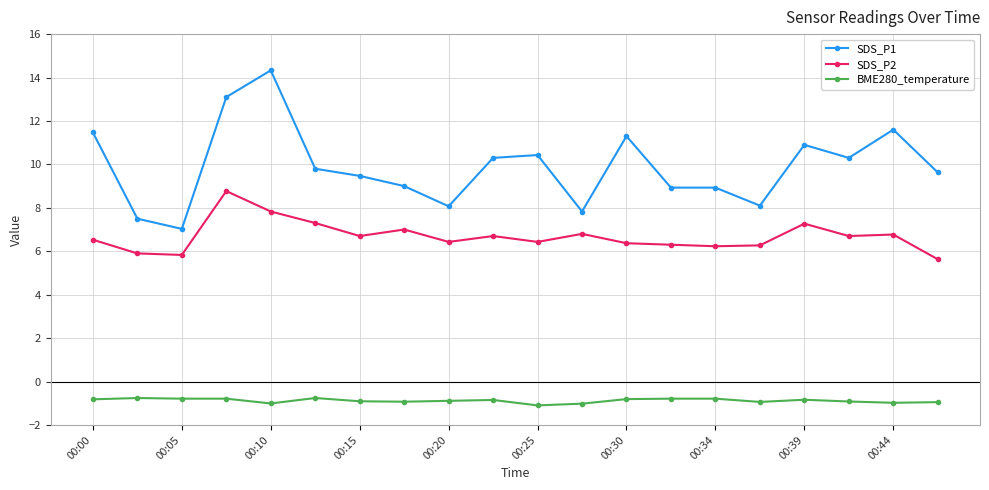

What is the value of the SDS_P2 point at the 11th from the left?

6.4